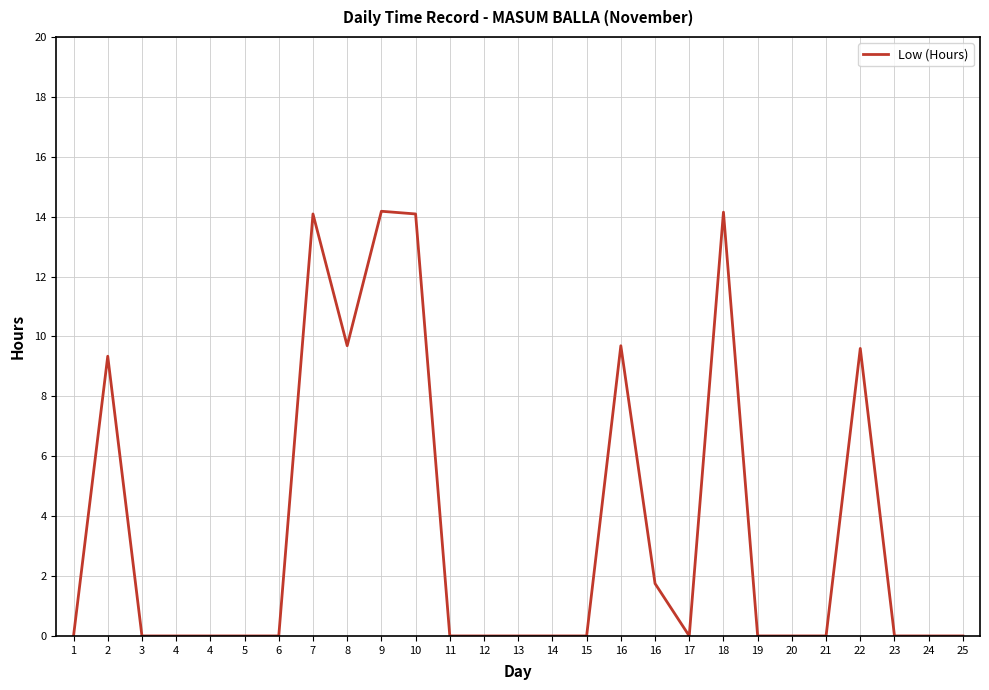

Reading left to right, transcribe all the data shown in this chart.

1=0.0	2=9.3	3=0.0	4=0.0	4=0.0	5=0.0	6=0.0	7=14.1	8=9.7	9=14.2	10=14.1	11=0.0	12=0.0	13=0.0	14=0.0	15=0.0	16=9.7	16=1.8	17=0.0	18=14.2	19=0.0	20=0.0	21=0.0	22=9.6	23=0.0	24=0.0	25=0.0